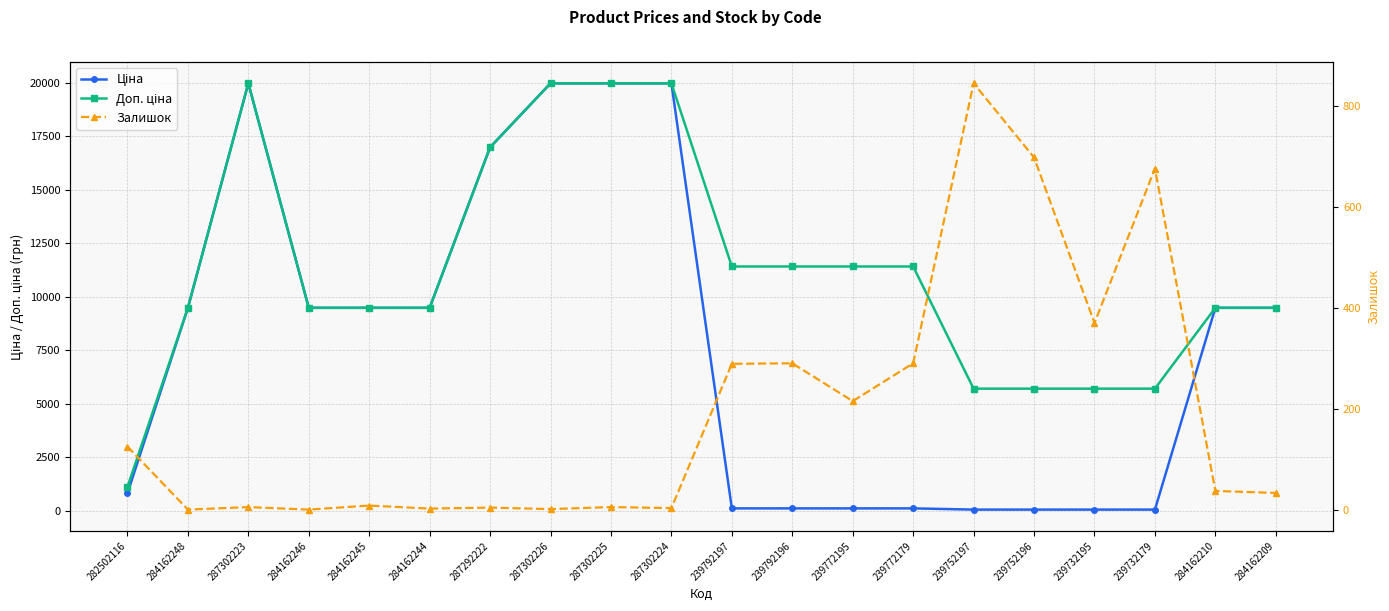

Is this an area chart (filled region under the line)?

No